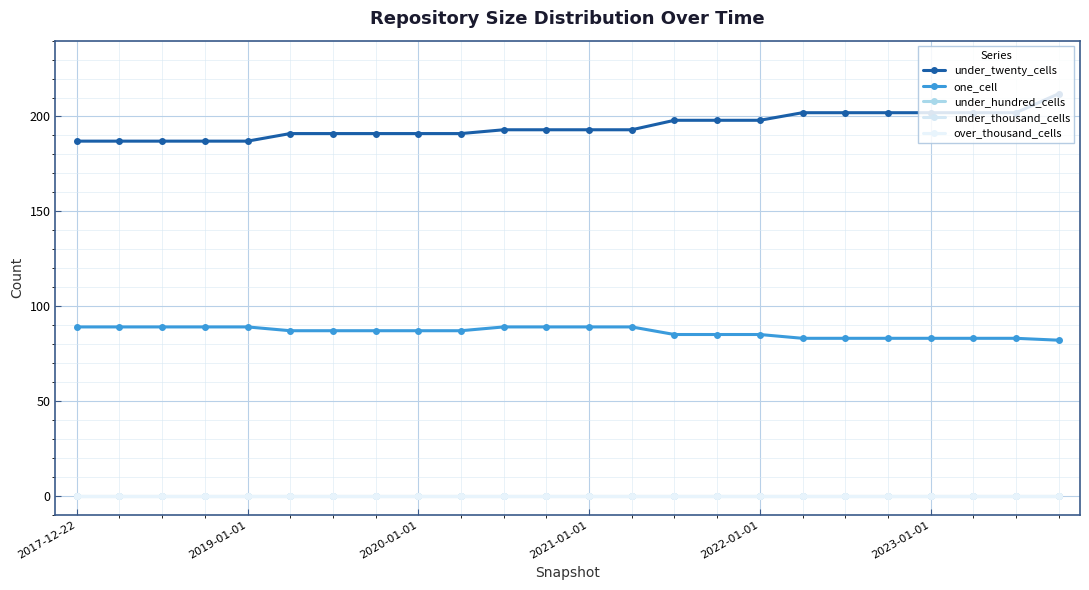

Is this an area chart (filled region under the line)?

No